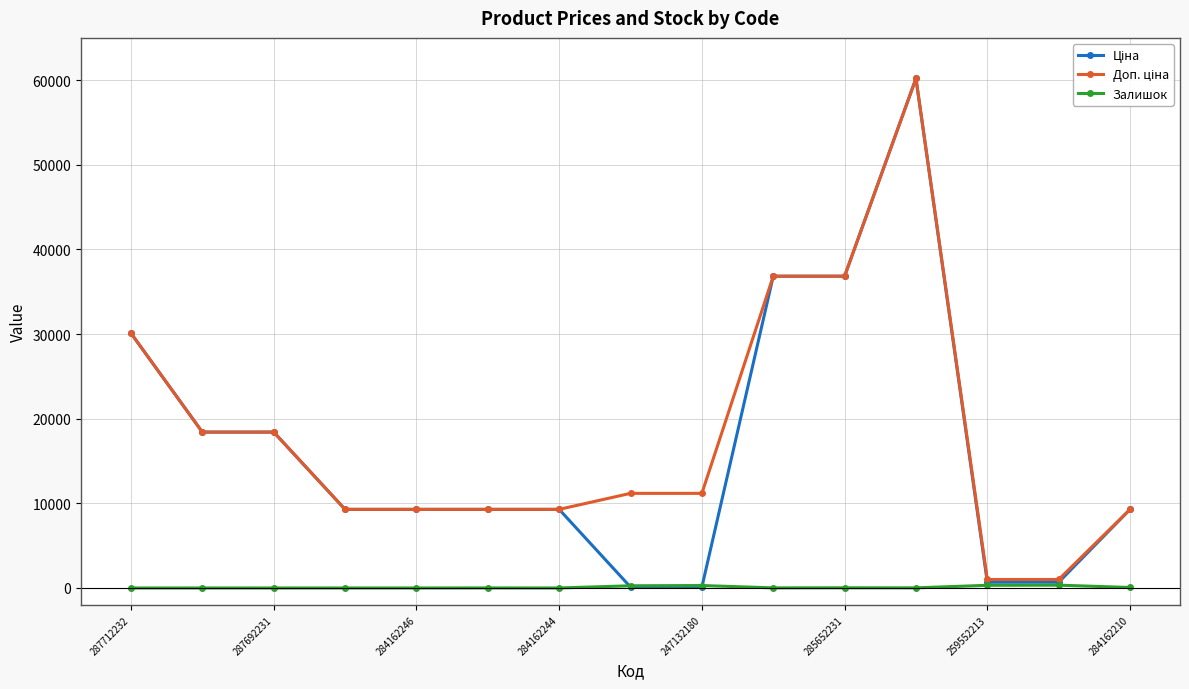

What is the maximum value shown in the chart?

60205.6